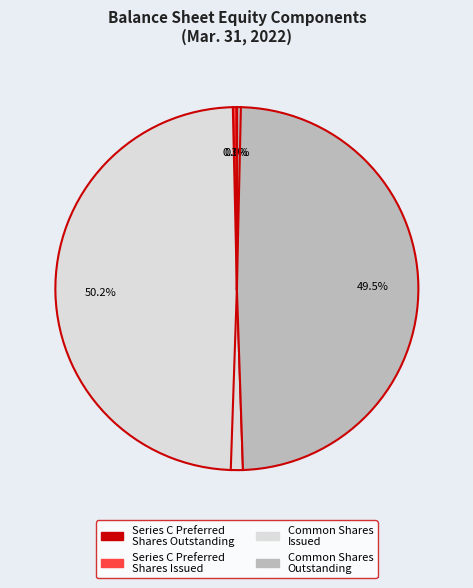

Between Series C Preferred Shares Issued and Common Shares Issued, which is larger?

Common Shares Issued